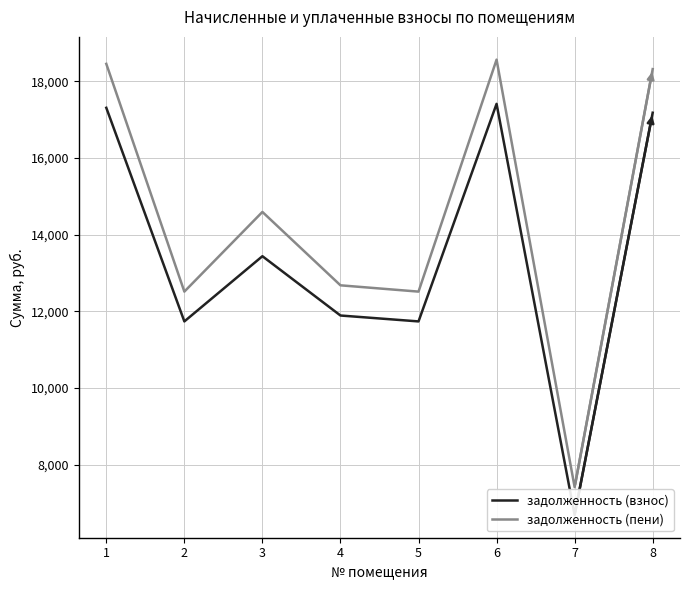

At which label does задолженность (взнос) first exceed 13436?

1